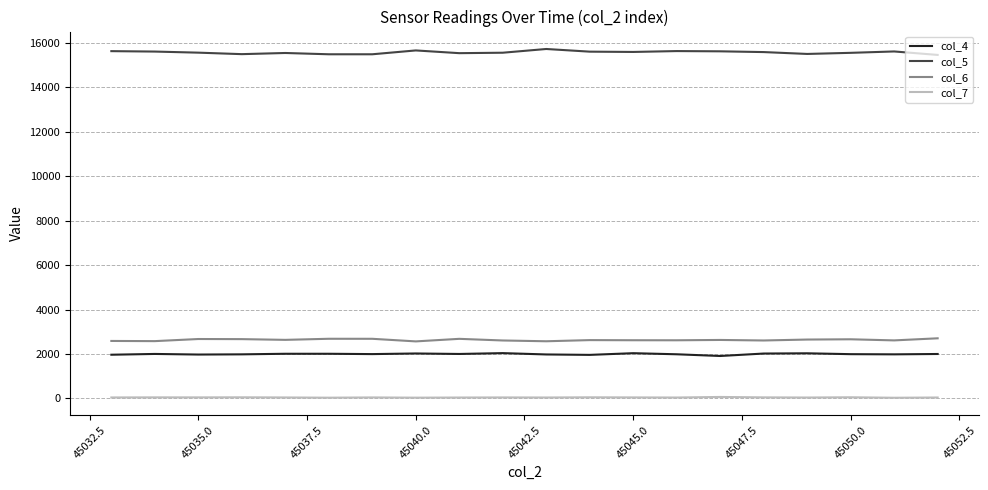

How many lines are shown in the chart?

4